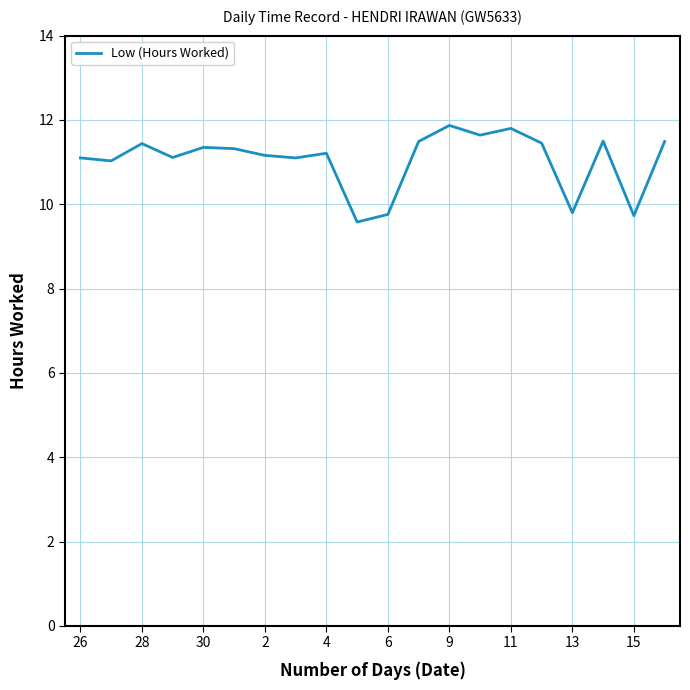

What is the smallest value displayed?

9.6